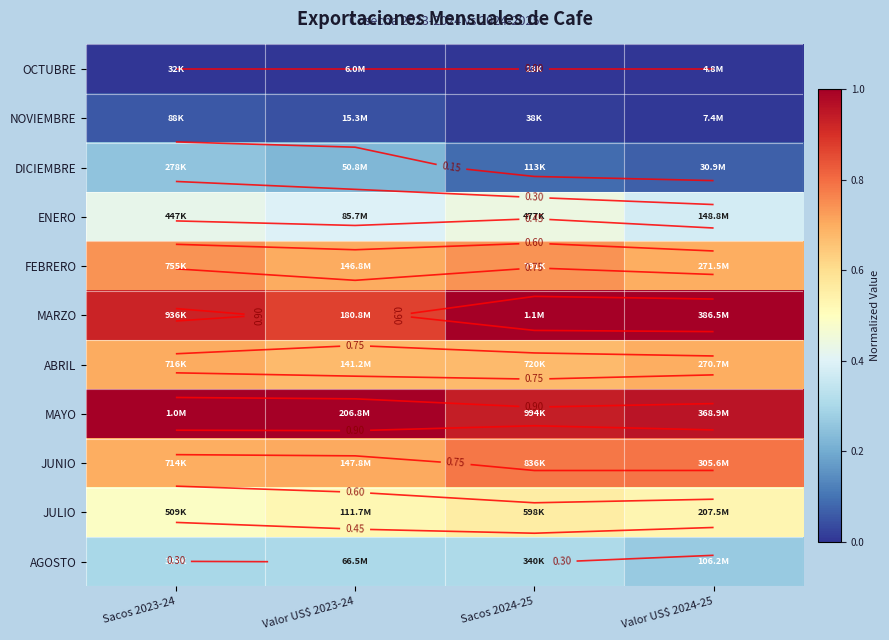

What is the approximate value of JULIO at Valor US$ 2023-24?

0.5